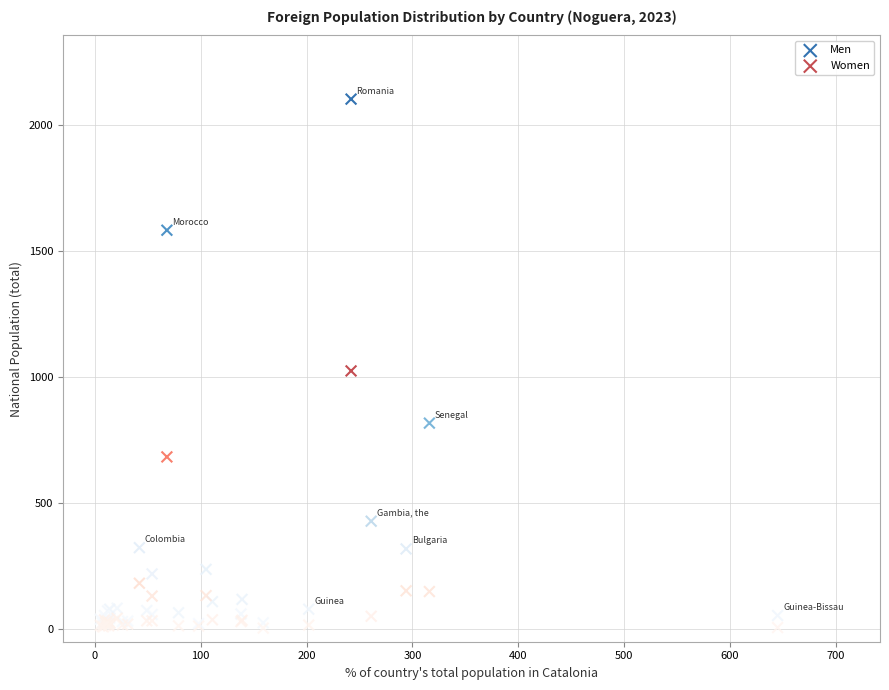

Which series contains the highest Y value?

Men